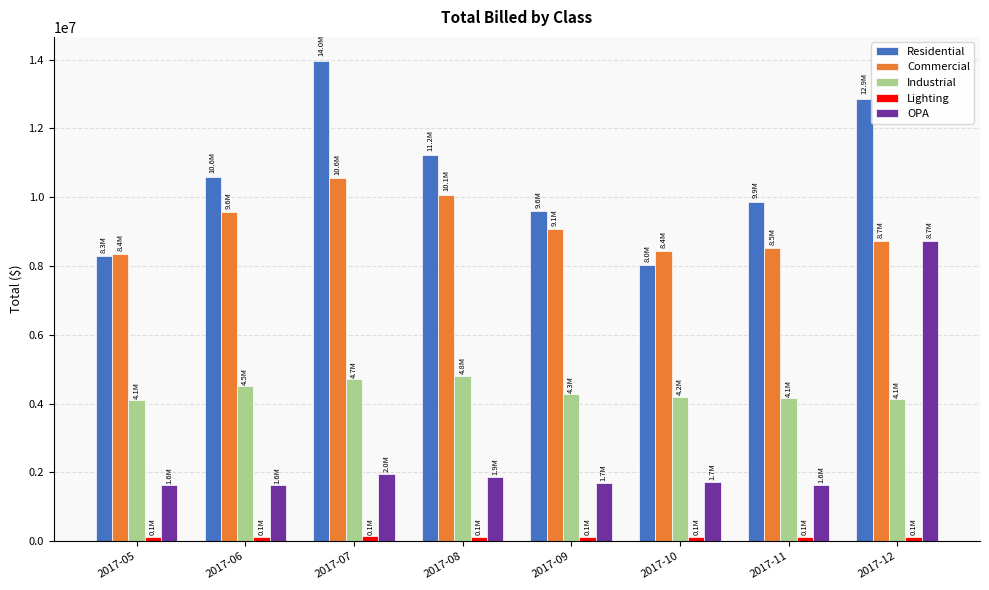

The value of OPA at 2017-07 is 1953097. True or false?

True